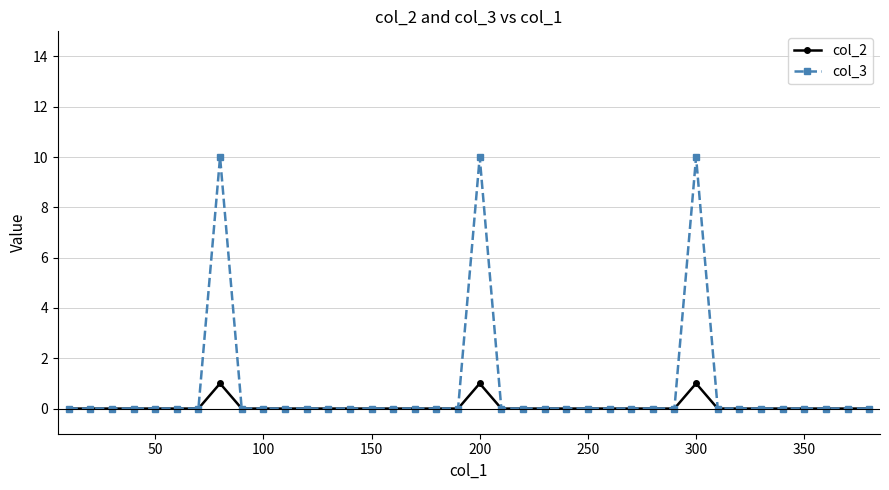

True or false: col_2 has more than 0 points higher than both neighbors.

True